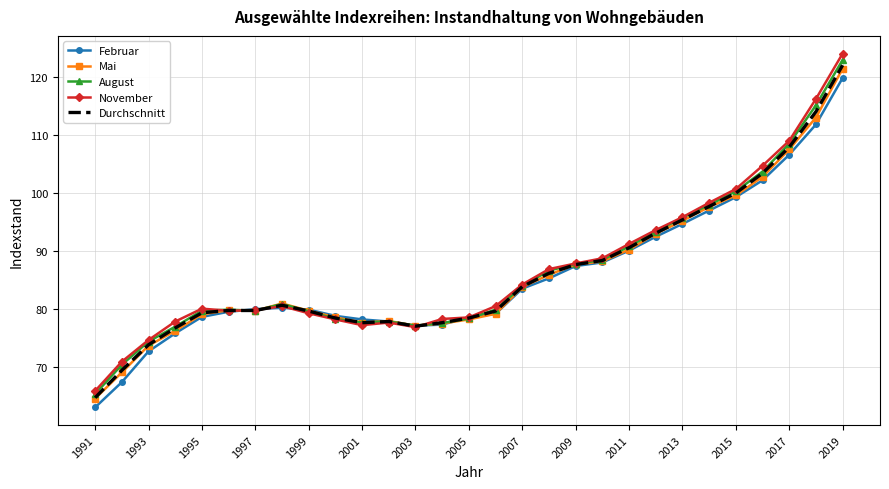

True or false: Mai and August intersect in this chart.

False